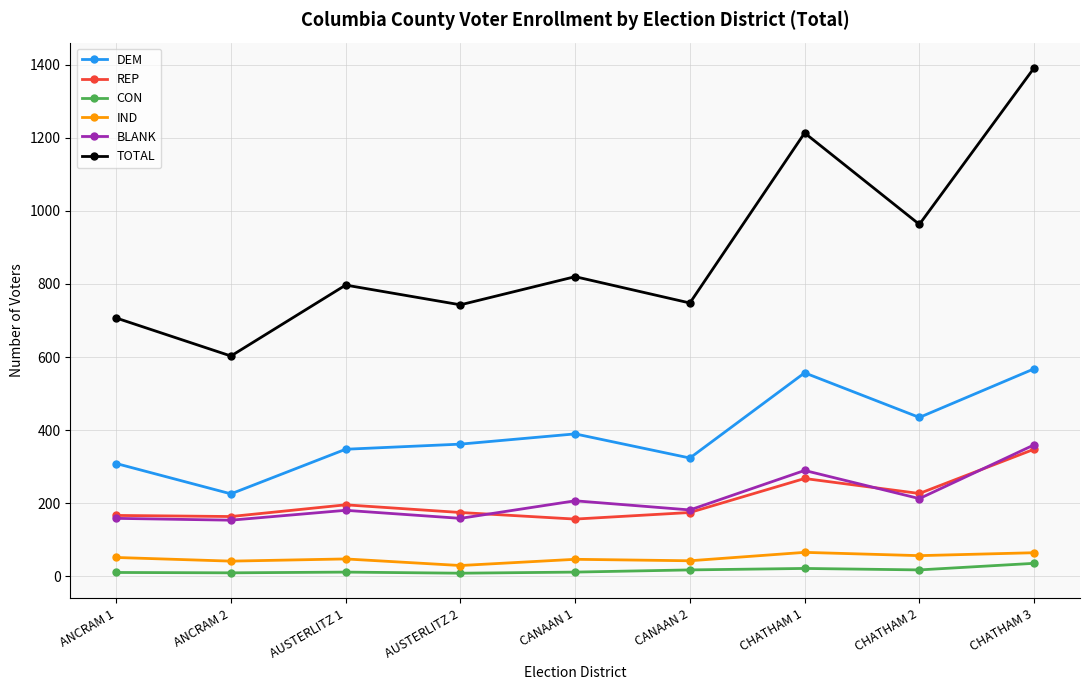

What is the total value across all series at CHATHAM 2?

1913